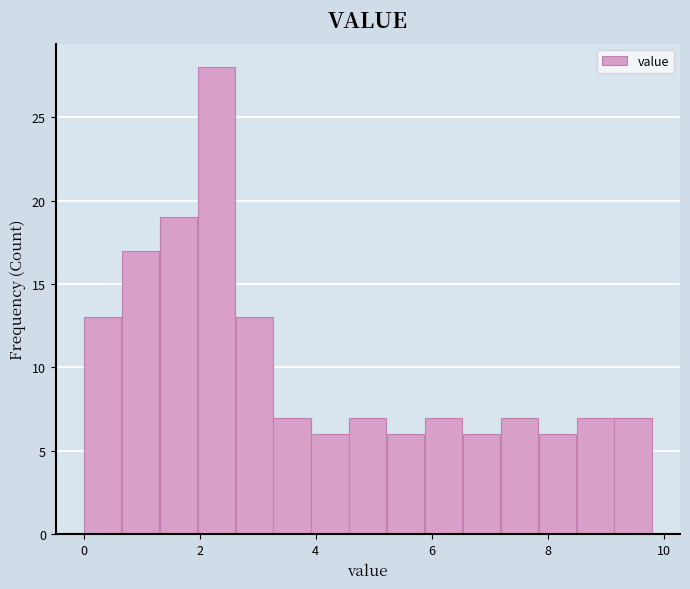

Around what value on the x-axis is the tallest bar? Give the approximate position of its centre, as read against the axis.

2.2